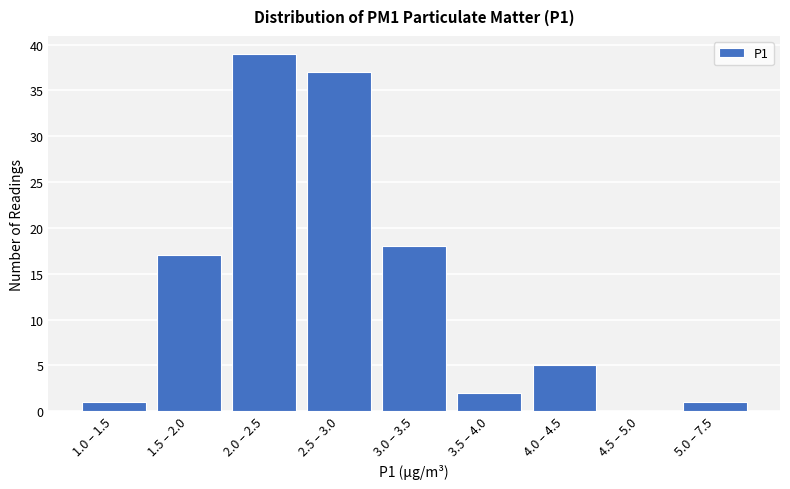

Reading right to left, list all the values displayed in this chart.

5.0 – 7.5=1	4.5 – 5.0=0	4.0 – 4.5=5	3.5 – 4.0=2	3.0 – 3.5=18	2.5 – 3.0=37	2.0 – 2.5=39	1.5 – 2.0=17	1.0 – 1.5=1